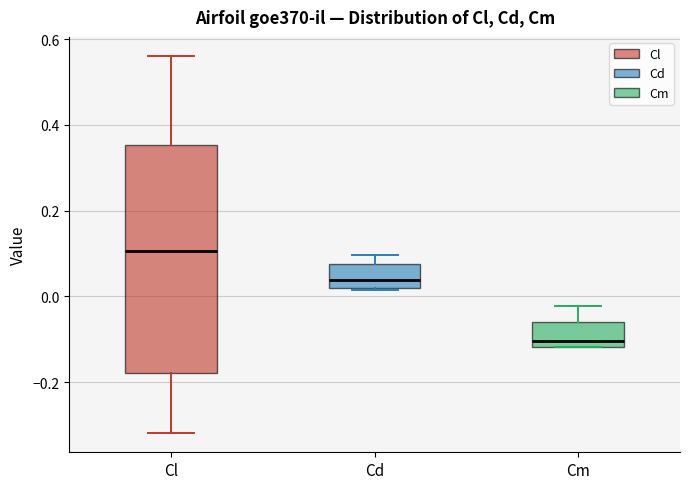

Which box has the lowest median line?

Cm